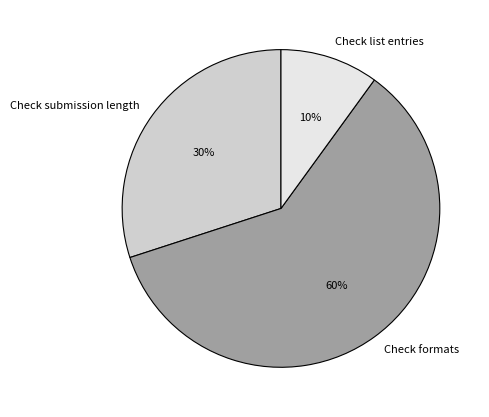

Which slice is the smallest?

Check list entries